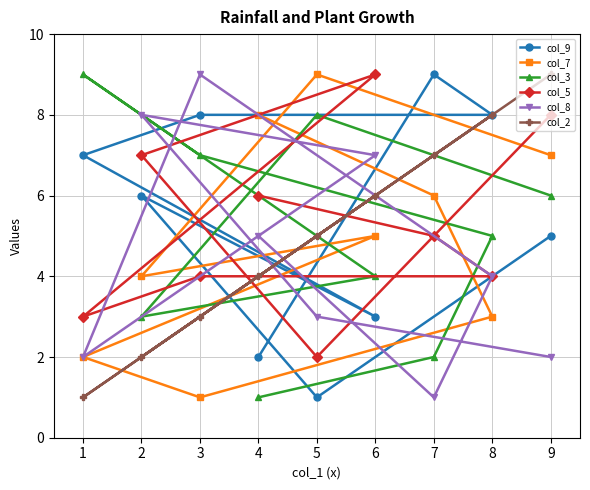

What is the maximum value shown in the chart?

9